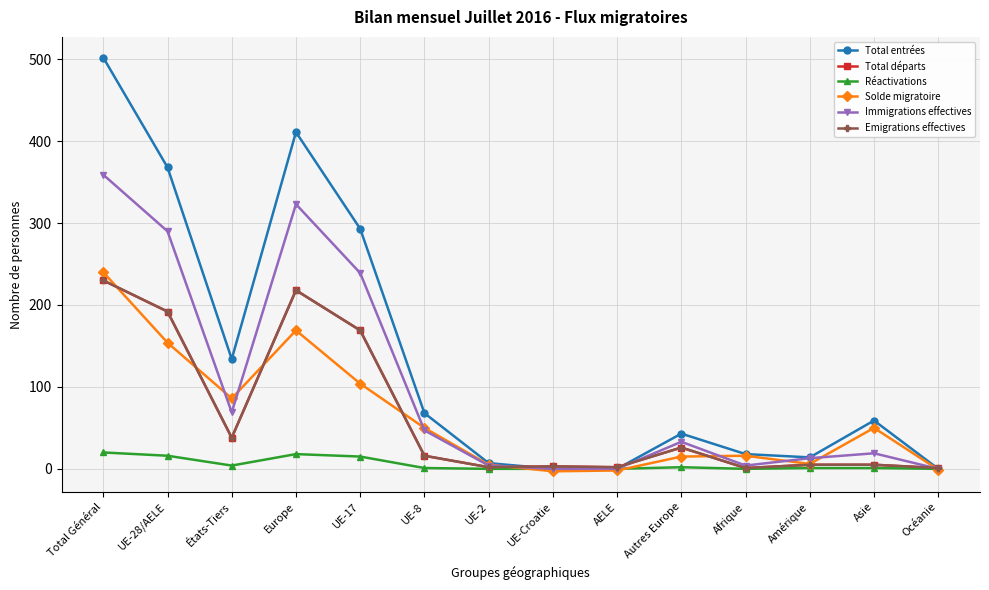

What is the label of the 13th point from the left?

Asie